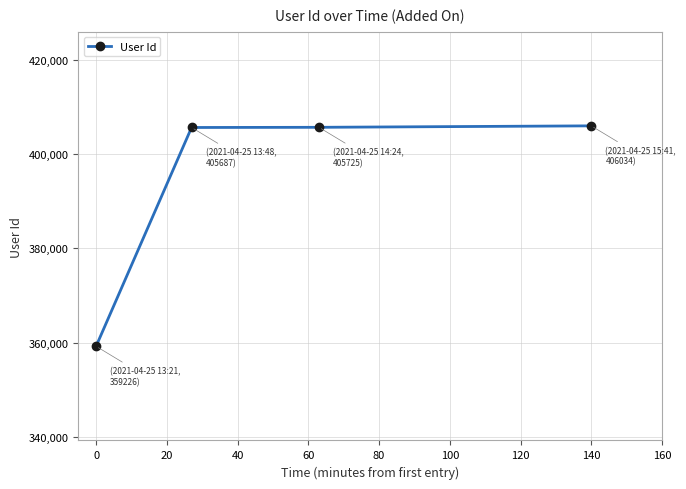

What is the difference between the maximum and minimum values?

46808